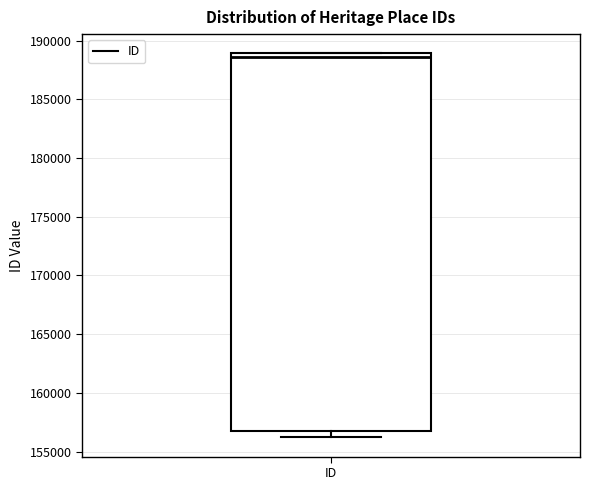

Transcribe this box plot: give where the median line is, the range the box spans, and where the two whiskers end, as read against the y-axis. The values are not printed on the chart, so give them approximately, as read against the axis.

median 188500, box 157000 to 189000, whiskers 156000 to 189000